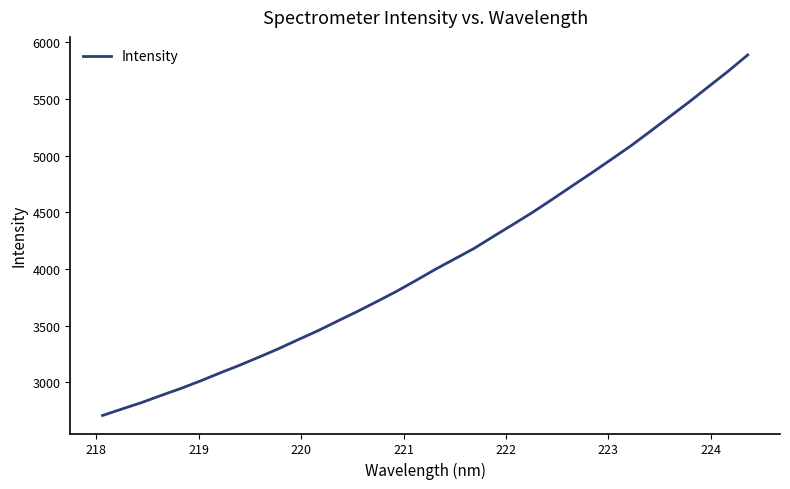

What is the maximum value shown in the chart?

5888.6